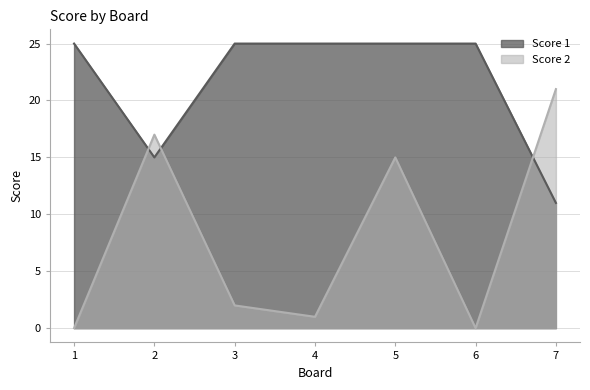

Reading right to left, extract all data points from this chart.

Score 1: 7=11	6=25	5=25	4=25	3=25	2=15	1=25
Score 2: 7=21	6=0	5=15	4=1	3=2	2=17	1=0